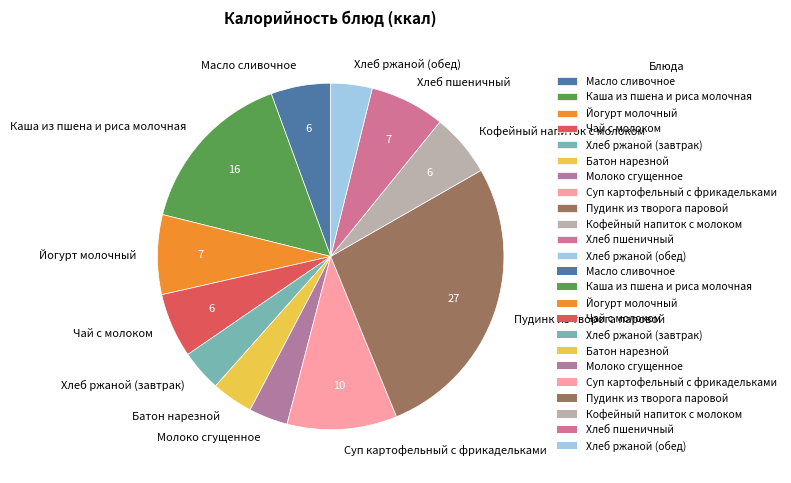

How many slices are in this pie chart?

12